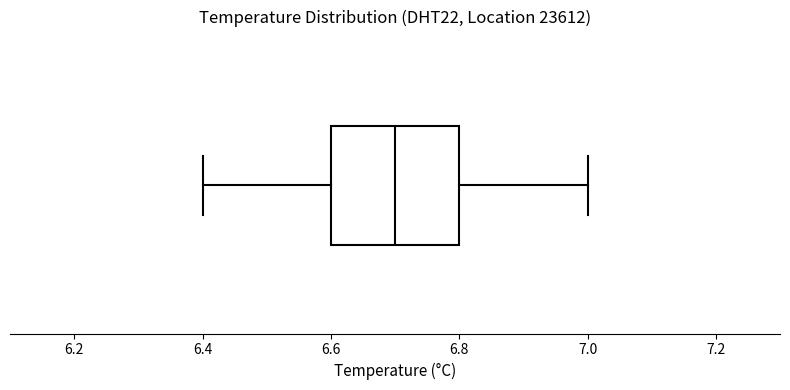

Where is the left edge of the box on the x-axis? The values are not printed on the chart, so give them approximately, as read against the axis.

6.6